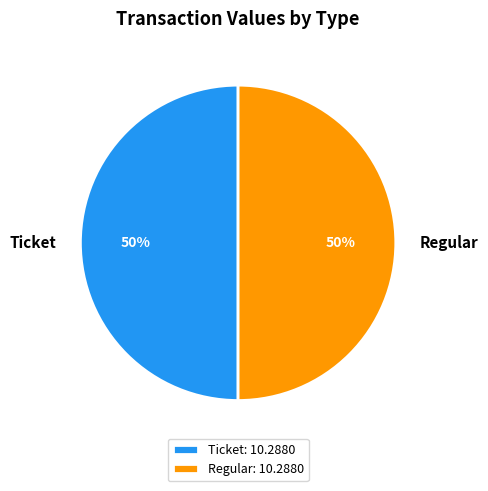

How many segments does this pie chart have?

2